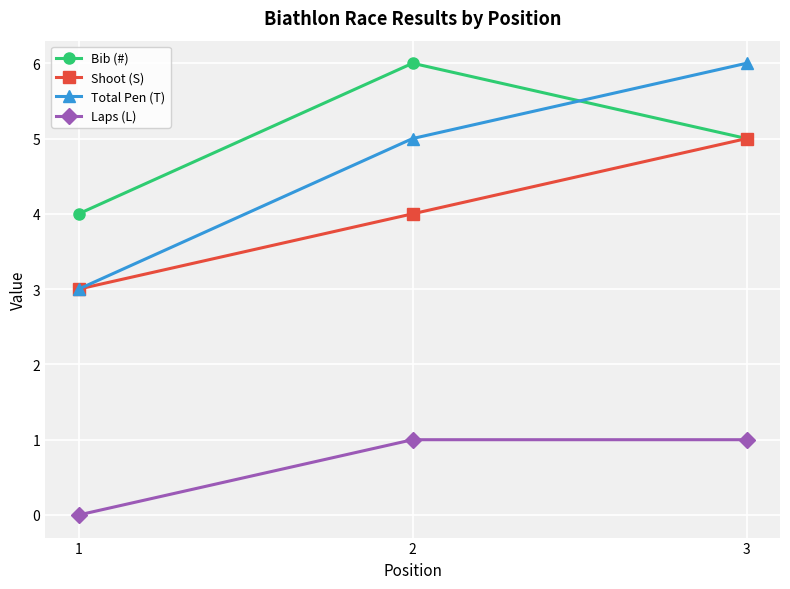

What is the difference between the highest and lowest values at 3?

5